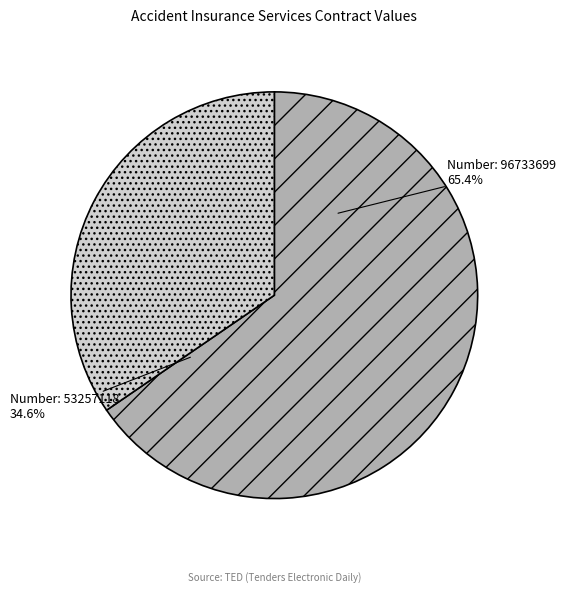

True or false: 96733699 accounts for 65% of the total.

True